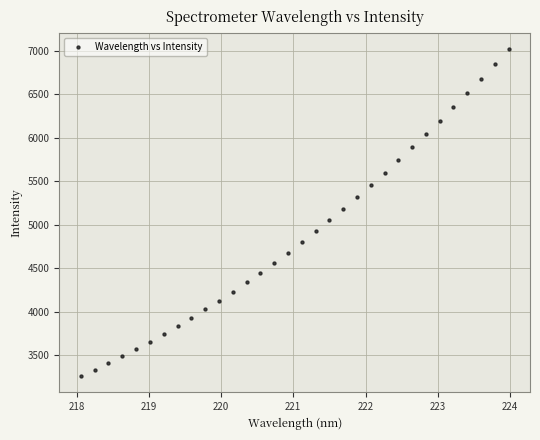

What is the range of X values (max minus min)?

5.9